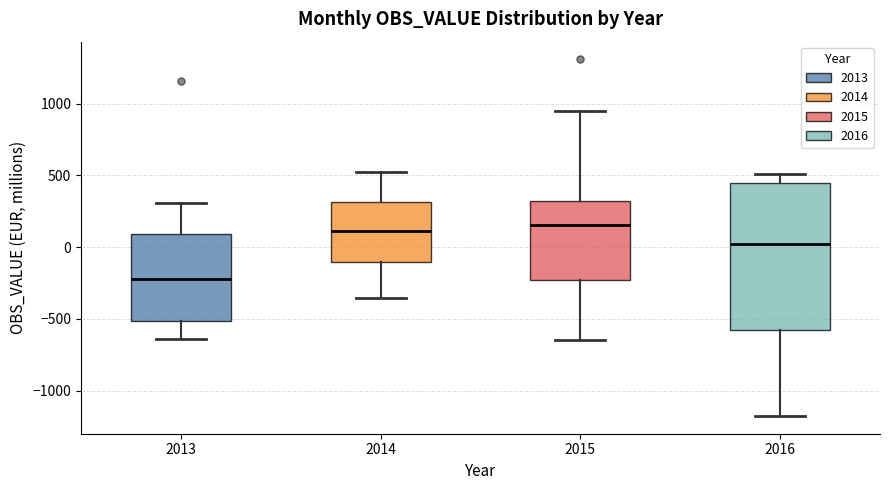

Reading left to right, read every box against the y-axis: the position of its median line, the range the box covers, and the ends of its whiskers. The values are not printed on the chart, so give them approximately, as read against the axis.

2013: median -200, box -500 to 100, whiskers -650 to 300
2014: median 100, box -100 to 300, whiskers -350 to 500
2015: median 150, box -250 to 300, whiskers -650 to 950
2016: median 0, box -600 to 450, whiskers -1200 to 500